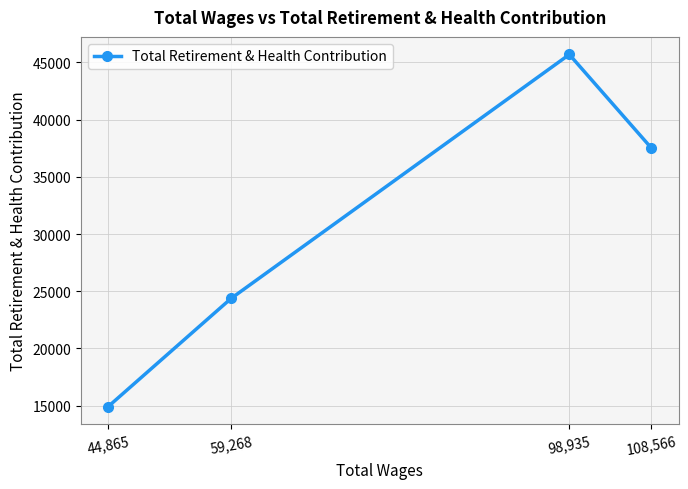

What is the greatest value displayed?

45693